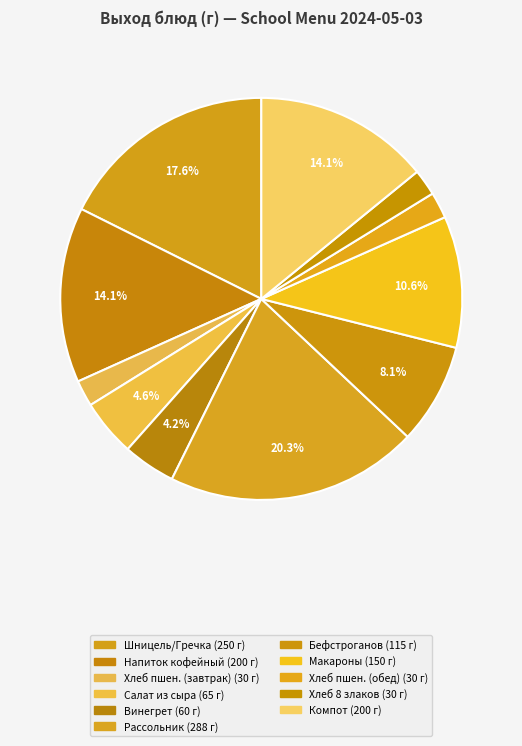

How many slices are in this pie chart?

11